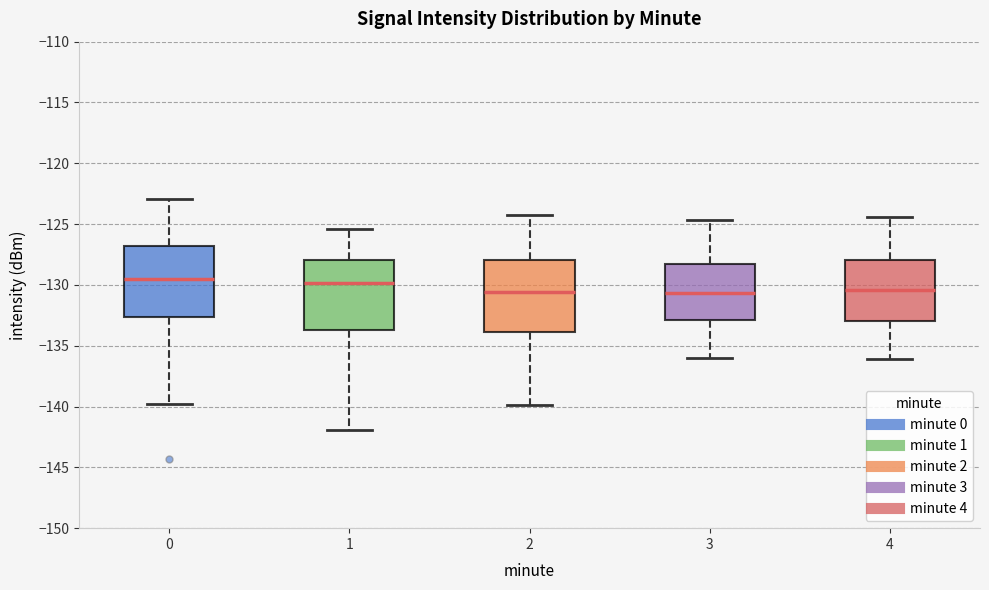

Where does the upper whisker of the box at x = 2 end on the y-axis? The values are not printed on the chart, so give them approximately, as read against the axis.

-124.0